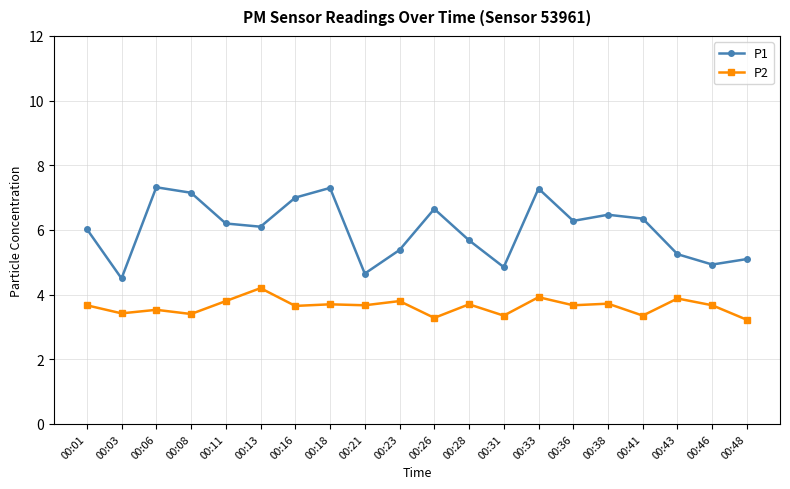

The value of P1 at 00:46 is 4.9. True or false?

True